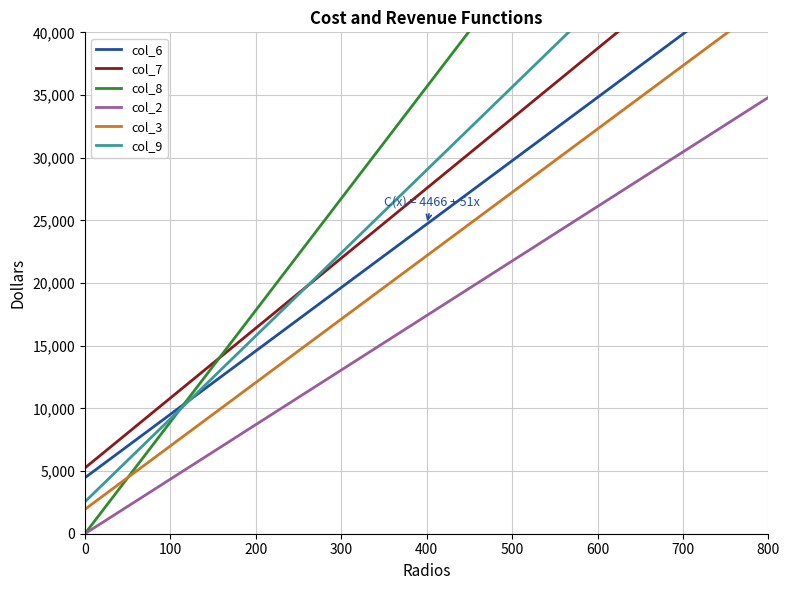

The value of col_2 at 400 is 6755.2. True or false?

False